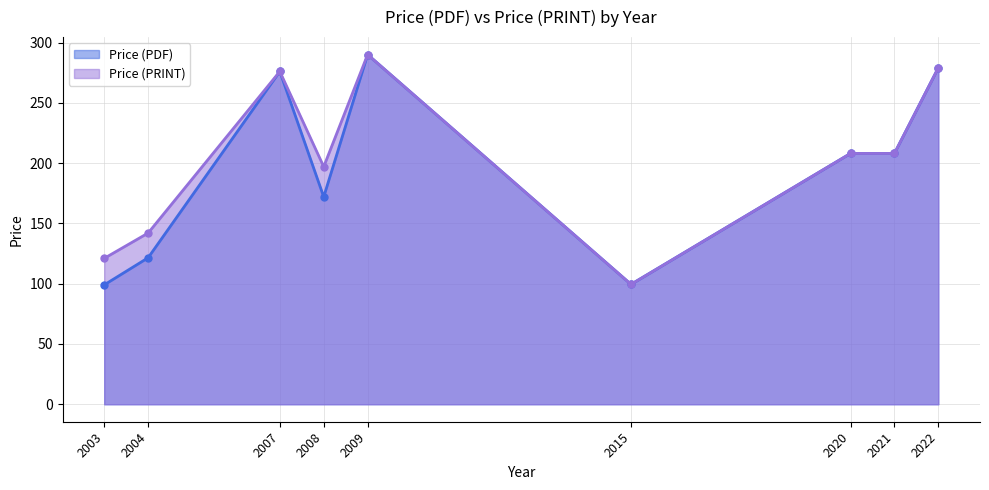

What is the value of the Price (PRINT) point at the 3rd from the left?

276.0